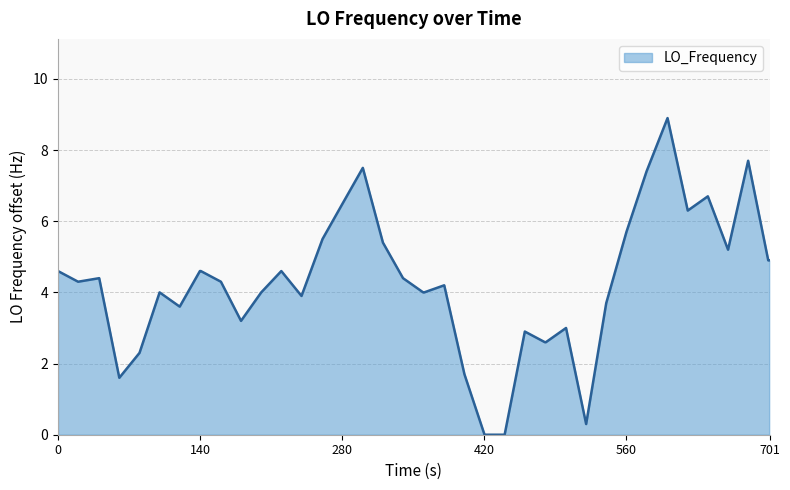

What is the difference between the maximum and minimum values?

8.9